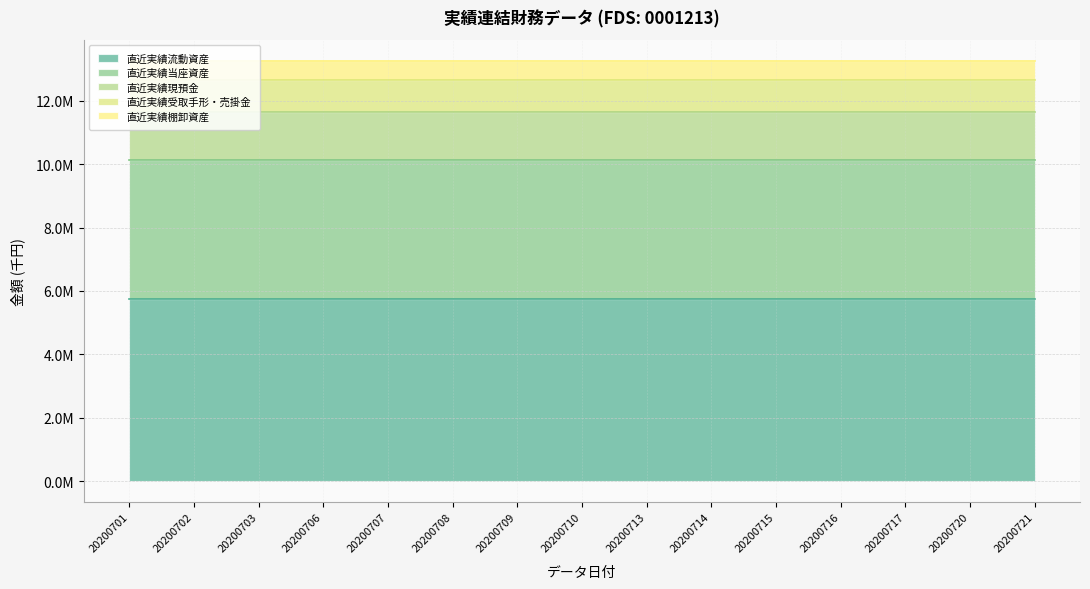

What value does the 直近実績流動資産 series have at 20200713?

5735145